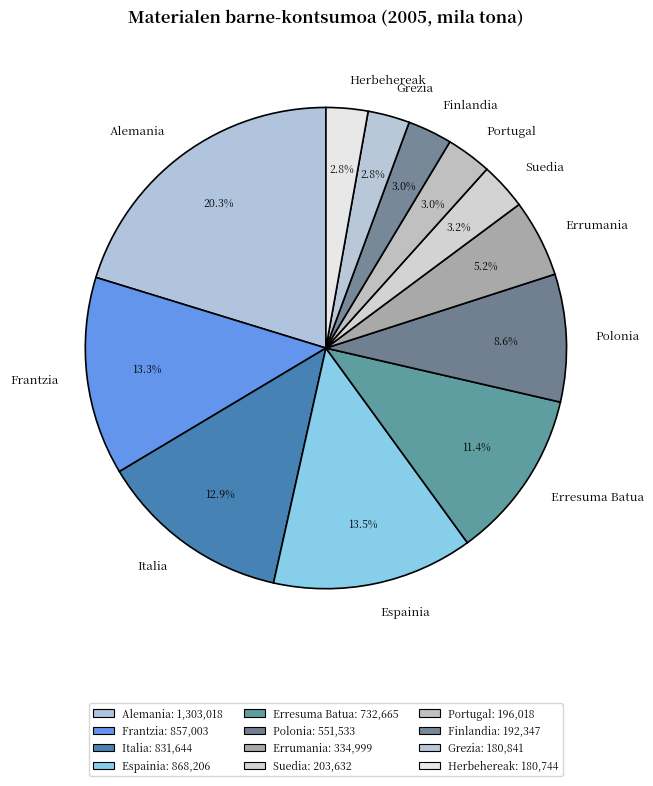

Which slice is the largest?

Alemania